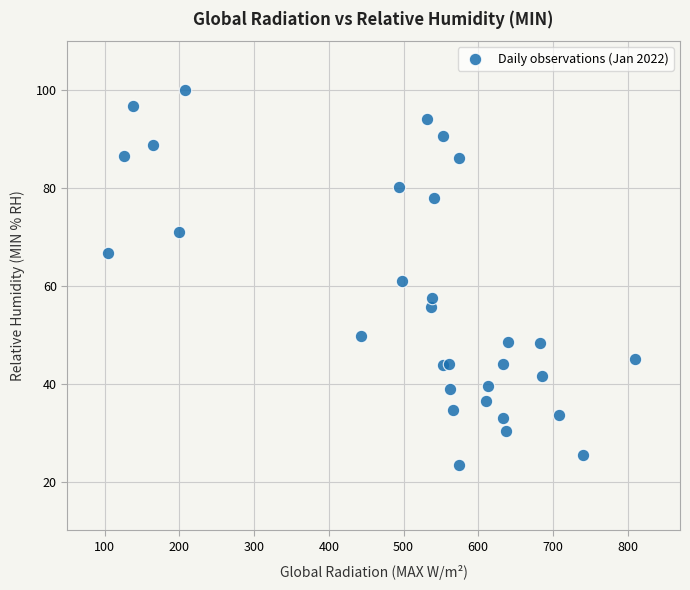

What is the range of X values (max minus min)?

705.1